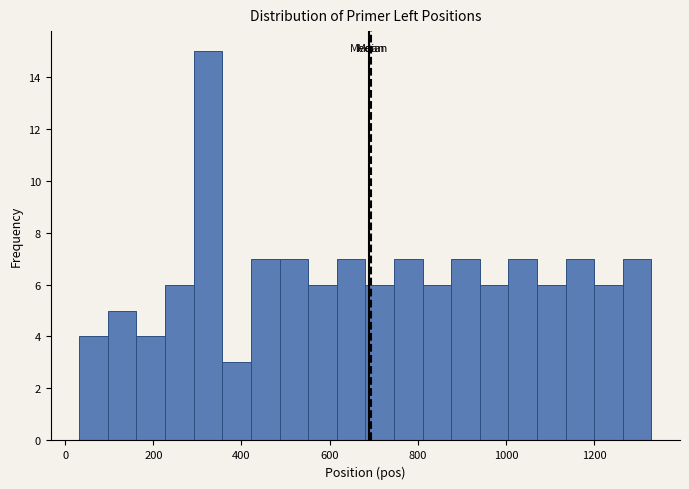

Read against the x-axis, roughly where is the centre of the tallest bar?

320